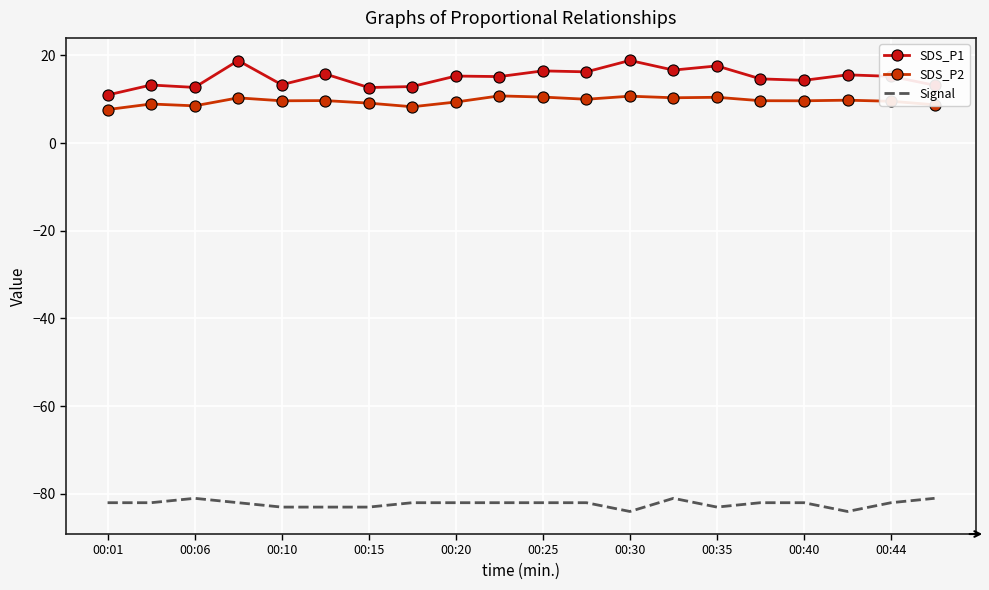

Reading left to right, list all the values displayed in this chart.

SDS_P1: 10.9	13.2	12.7	18.8	13.3	15.8	12.7	12.9	15.3	15.2	16.4	16.2	18.8	16.6	17.6	14.6	14.3	15.6	15.2	13.2
SDS_P2: 7.6	8.9	8.5	10.3	9.6	9.7	9.1	8.3	9.3	10.8	10.5	10.0	10.7	10.3	10.4	9.7	9.6	9.8	9.5	8.7
Signal: -82.0	-82.0	-81.0	-82.0	-83.0	-83.0	-83.0	-82.0	-82.0	-82.0	-82.0	-82.0	-84.0	-81.0	-83.0	-82.0	-82.0	-84.0	-82.0	-81.0